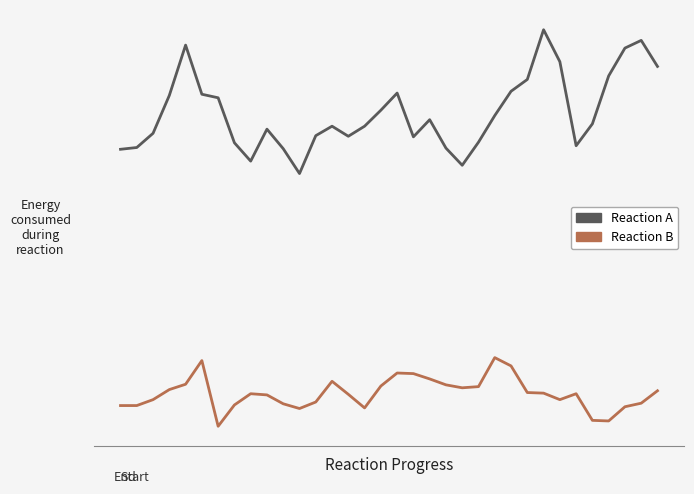

Rank the series by their maximum value, from highest to lowest.

Reaction A, Reaction B